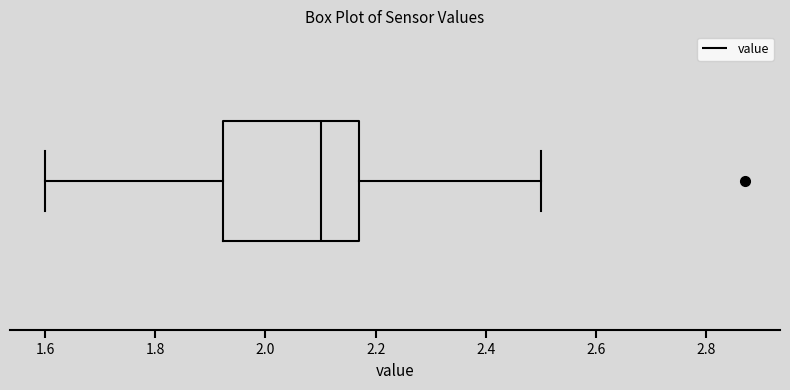

Where does the median line of the box sit on the x-axis? The values are not printed on the chart, so give them approximately, as read against the axis.

2.10